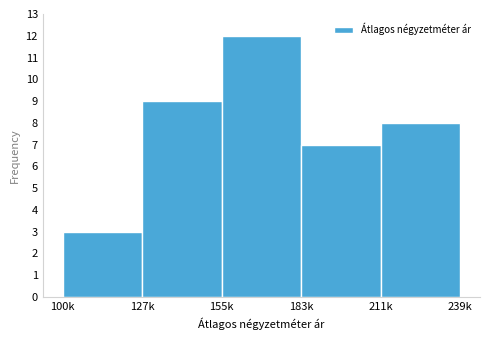

Reading left to right, what are all the values shown in this chart?

3	9	12	7	8